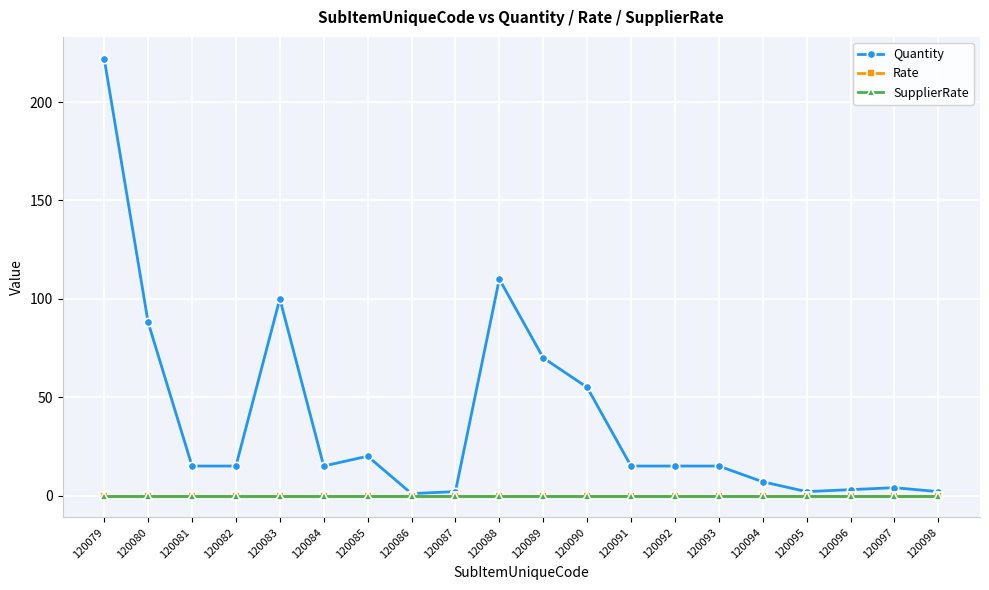

Which series has the widest spread of values?

Quantity